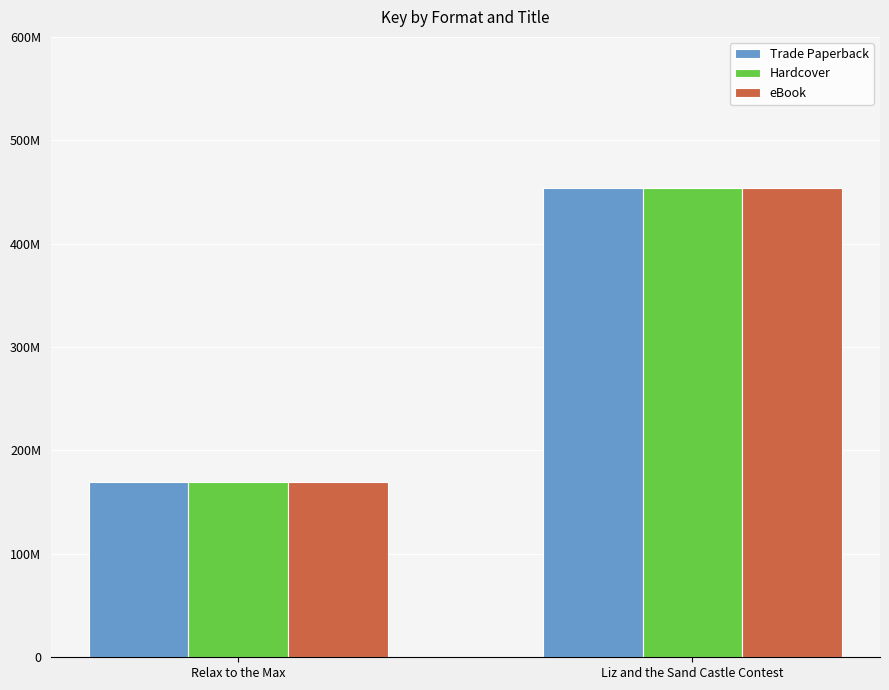

Count the Hardcover values in the range 169895373 to 453805550.

2